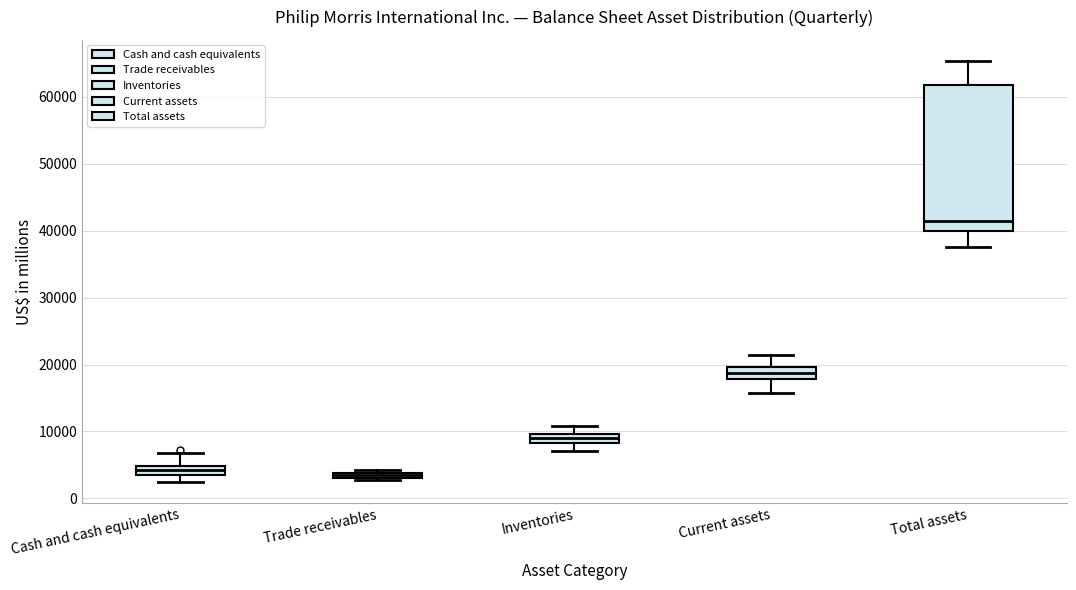

Which box has the highest median line?

Total assets